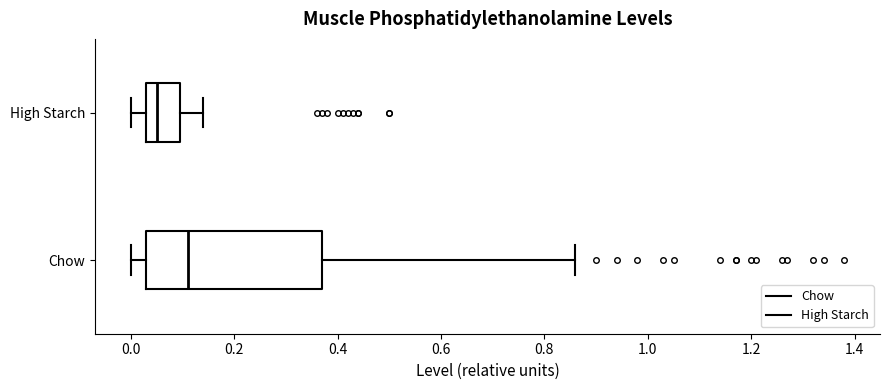

Reading bottom to top, transcribe this box plot: for each box, give where its median line is, the range the box spans, and where its two whiskers end, as read against the x-axis. The values are not printed on the chart, so give them approximately, as read against the axis.

Chow: median 0.12, box 0.04 to 0.38, whiskers 0.00 to 0.86
High Starch: median 0.06, box 0.04 to 0.10, whiskers 0.00 to 0.14